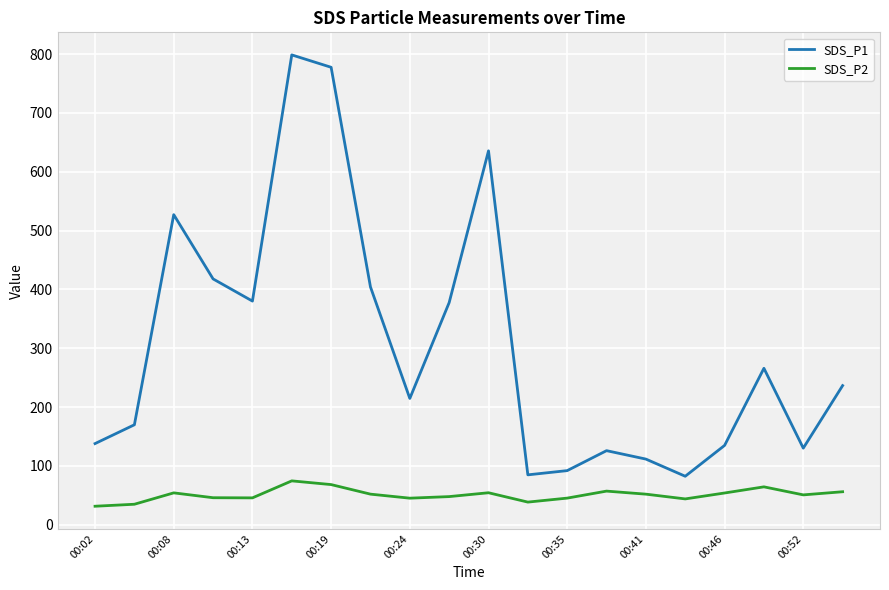

What is the smallest value displayed?

31.5